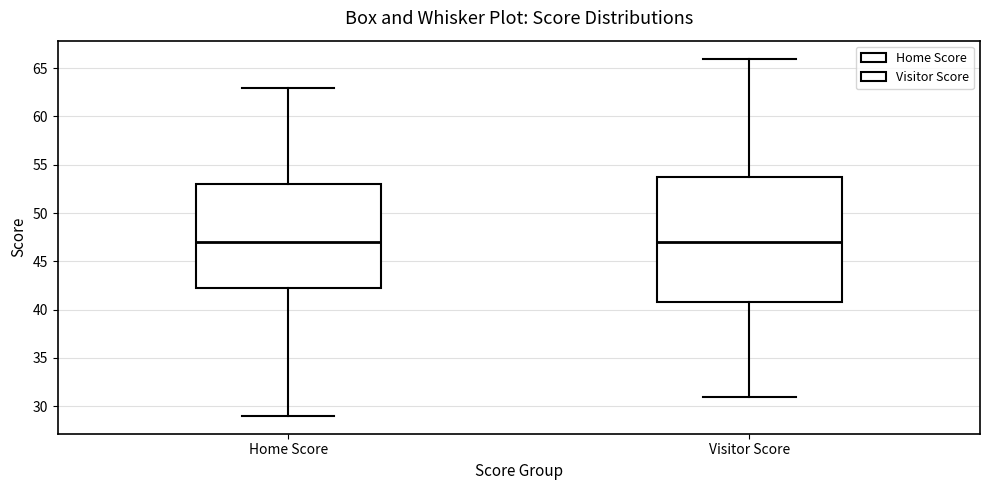

Reading left to right, read every box against the y-axis: the position of its median line, the range the box covers, and the ends of its whiskers. The values are not printed on the chart, so give them approximately, as read against the axis.

Home Score: median 47.0, box 42.5 to 53.0, whiskers 29.0 to 63.0
Visitor Score: median 47.0, box 41.0 to 54.0, whiskers 31.0 to 66.0